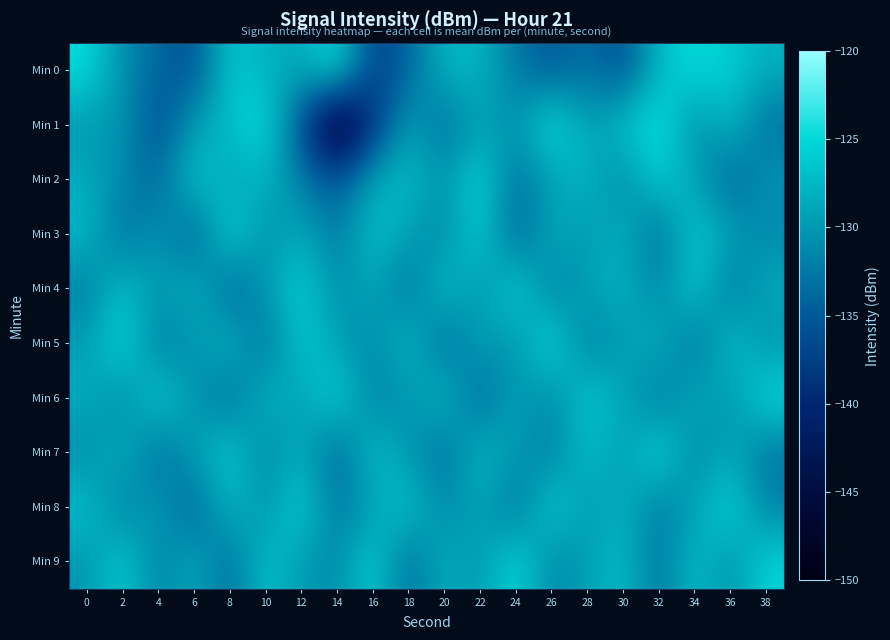

Which series changed the most between 8 and 24?

Min 3